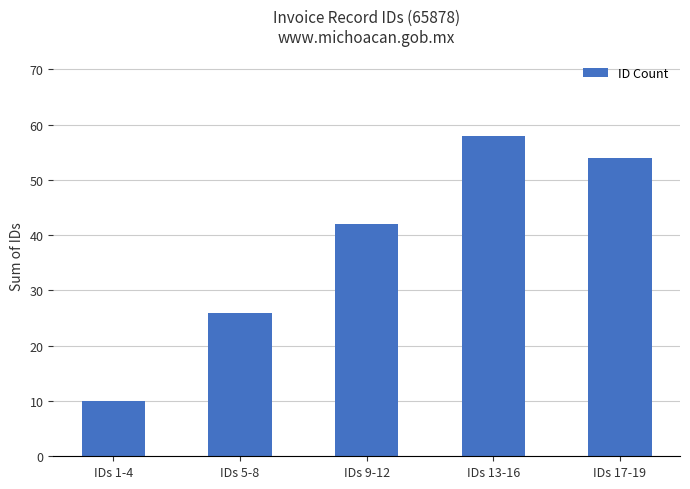

The chart shows a value of 65 at IDs 9-12. True or false?

False